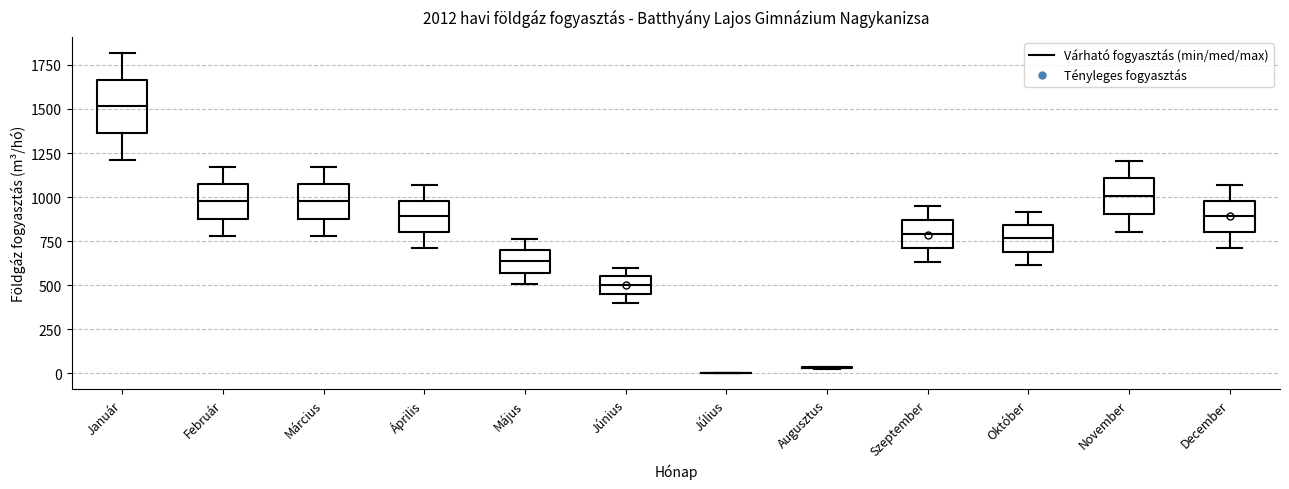

Reading left to right, read every box against the y-axis: the position of its median line, the range the box covers, and the ends of its whiskers. The values are not printed on the chart, so give them approximately, as read against the axis.

Január: median 1500, box 1350 to 1650, whiskers 1200 to 1800
Február: median 1000, box 900 to 1050, whiskers 800 to 1150
Március: median 1000, box 900 to 1050, whiskers 800 to 1150
Április: median 900, box 800 to 1000, whiskers 700 to 1050
Május: median 650, box 550 to 700, whiskers 500 to 750
Június: median 500, box 450 to 550, whiskers 400 to 600
Július: box collapsed to a line at 0, whiskers 0 to 0
Augusztus: box collapsed to a line at 50, whiskers 0 to 50
Szeptember: median 800, box 700 to 850, whiskers 650 to 950
Október: median 750, box 700 to 850, whiskers 600 to 900
November: median 1000, box 900 to 1100, whiskers 800 to 1200
December: median 900, box 800 to 1000, whiskers 700 to 1050